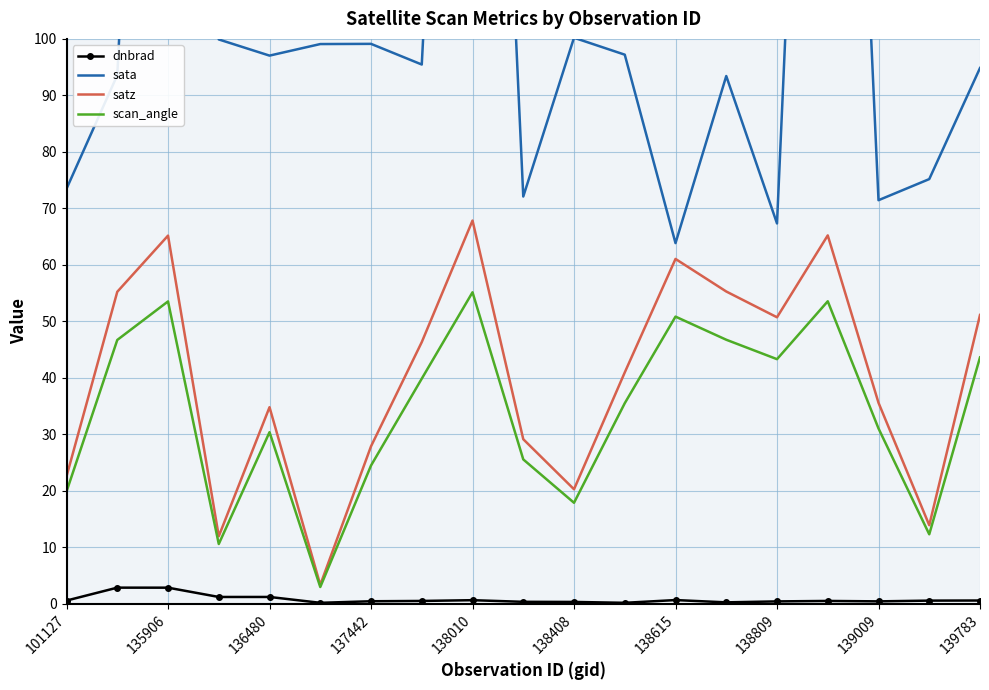

What is the maximum value for satz?

67.8